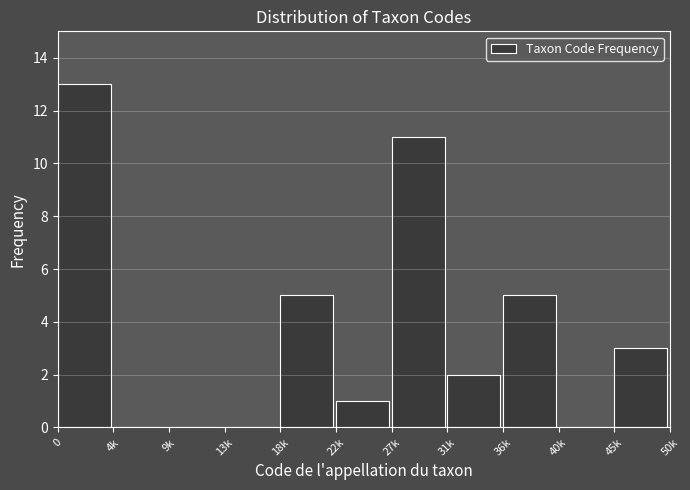

Reading left to right, what are all the values shown in this chart?

0=13	4k=0	9k=0	13k=0	18k=5	22k=1	27k=11	31k=2	36k=5	40k=0	45k=3